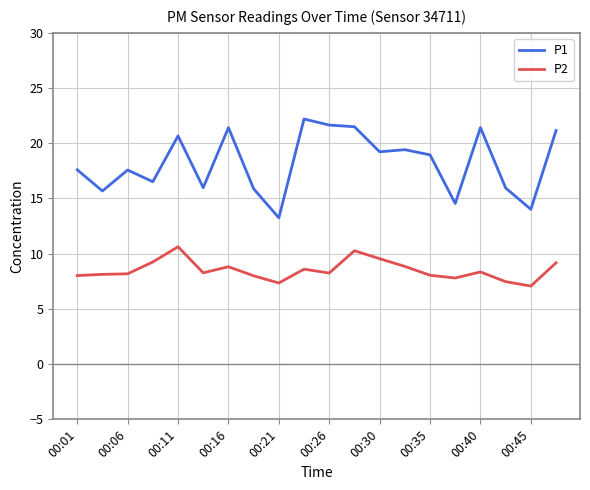

True or false: P1 and P2 cross at least once.

False